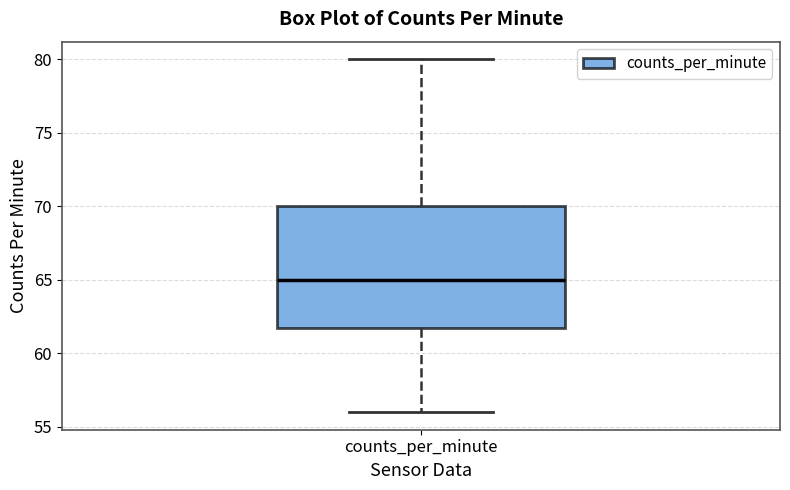

Where is the lower edge of the box for counts_per_minute on the y-axis? The values are not printed on the chart, so give them approximately, as read against the axis.

62